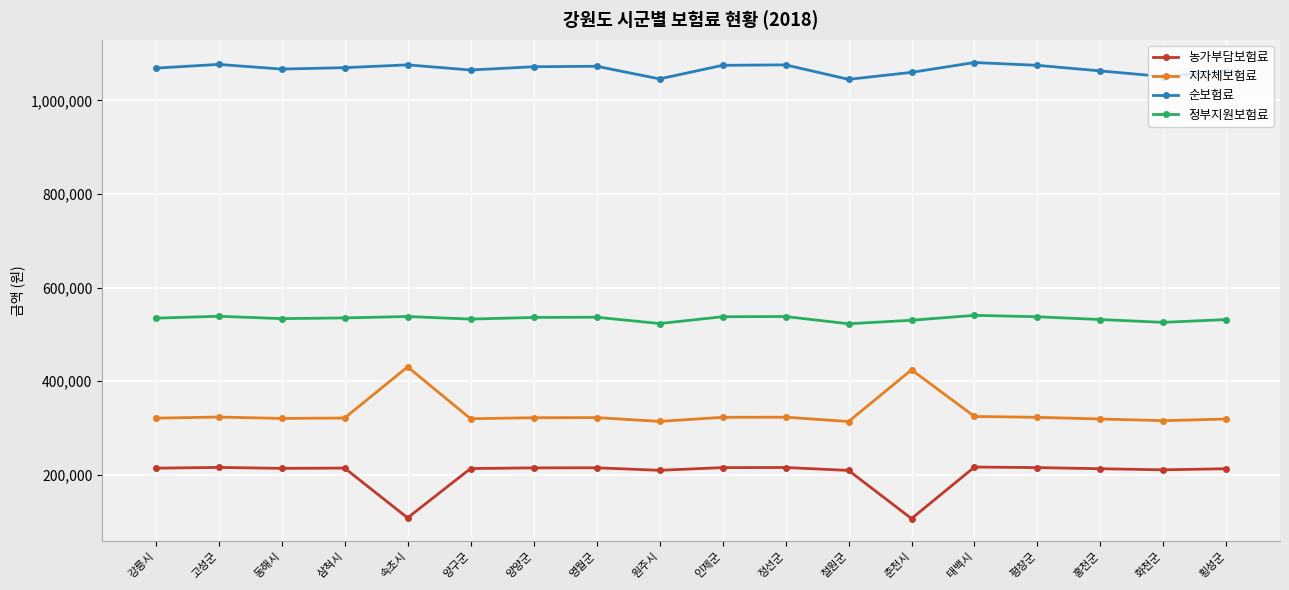

What is the label of the 1st point from the left?

강릉시